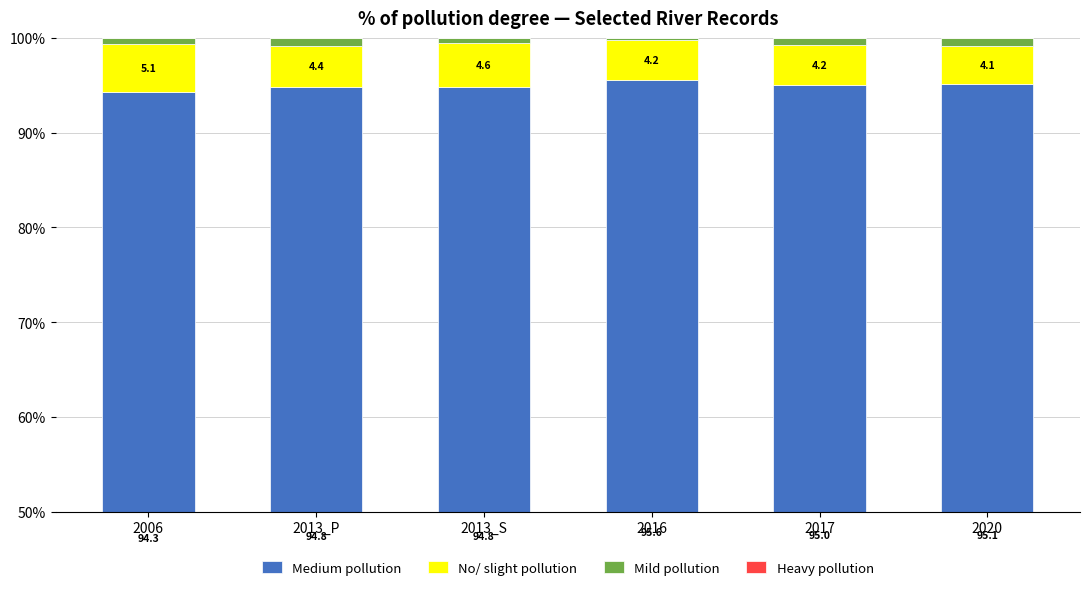

What is the label of the 3rd bar from the right?

2016